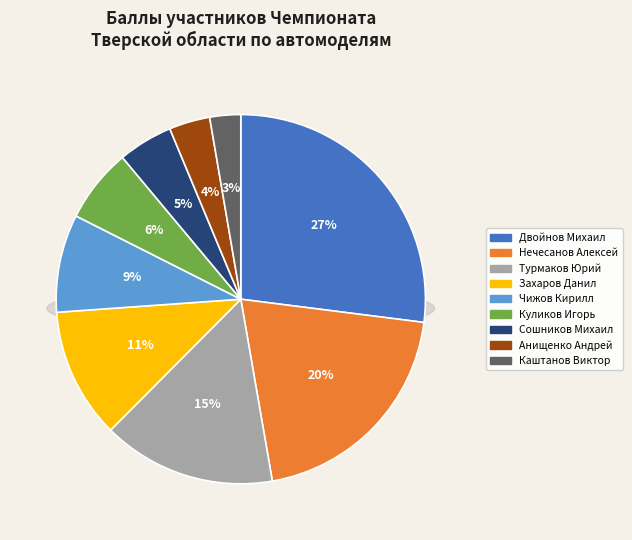

How many segments does this pie chart have?

9